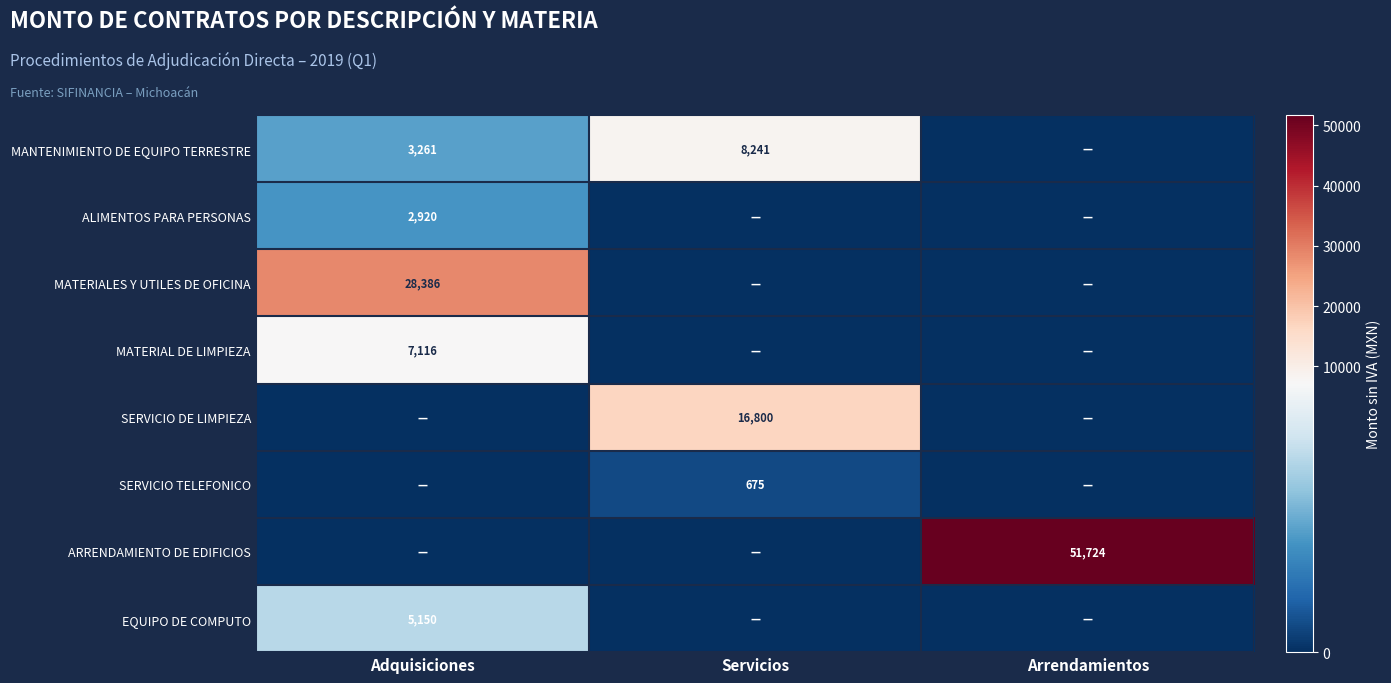

True or false: MANTENIMIENTO DE EQUIPO TERRESTRE has a value of 3261 at Adquisiciones.

True